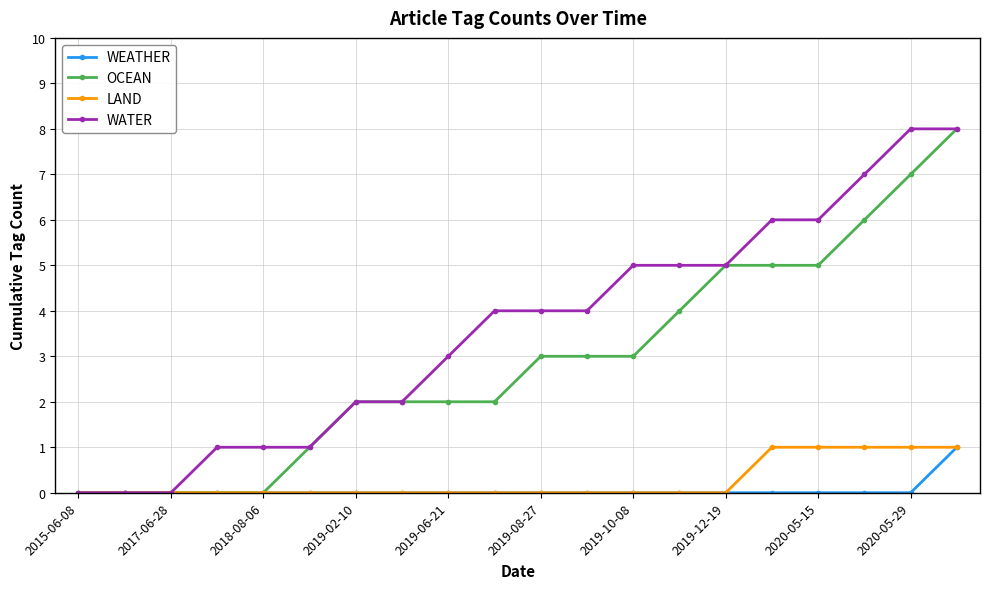

What are all the series names shown in the legend?

WEATHER, OCEAN, LAND, WATER